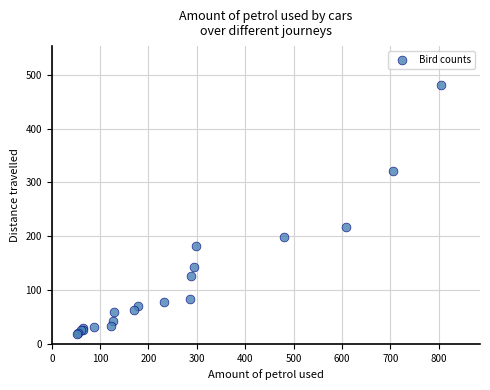

What Y value in the scatter plot is closest to 250?

217